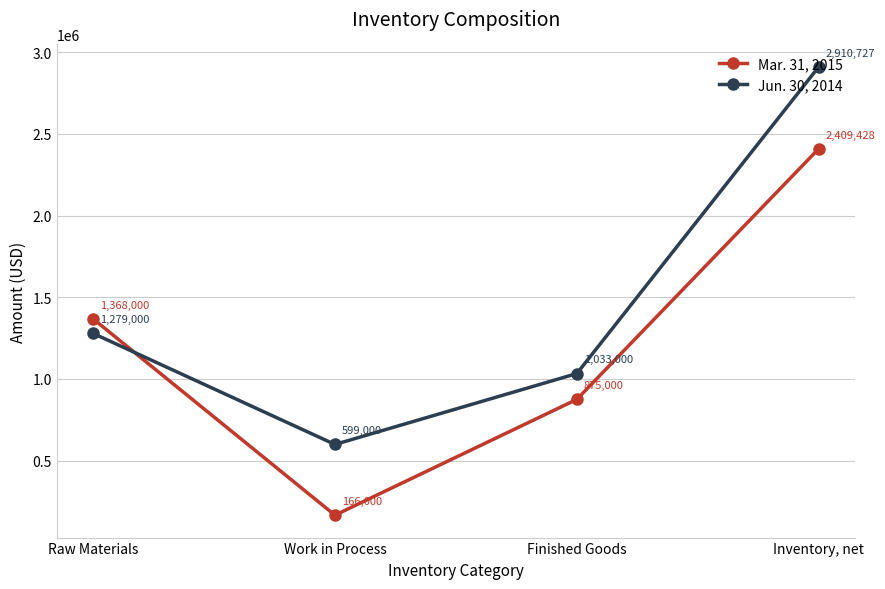

What is the label of the 1st point from the left?

Raw Materials